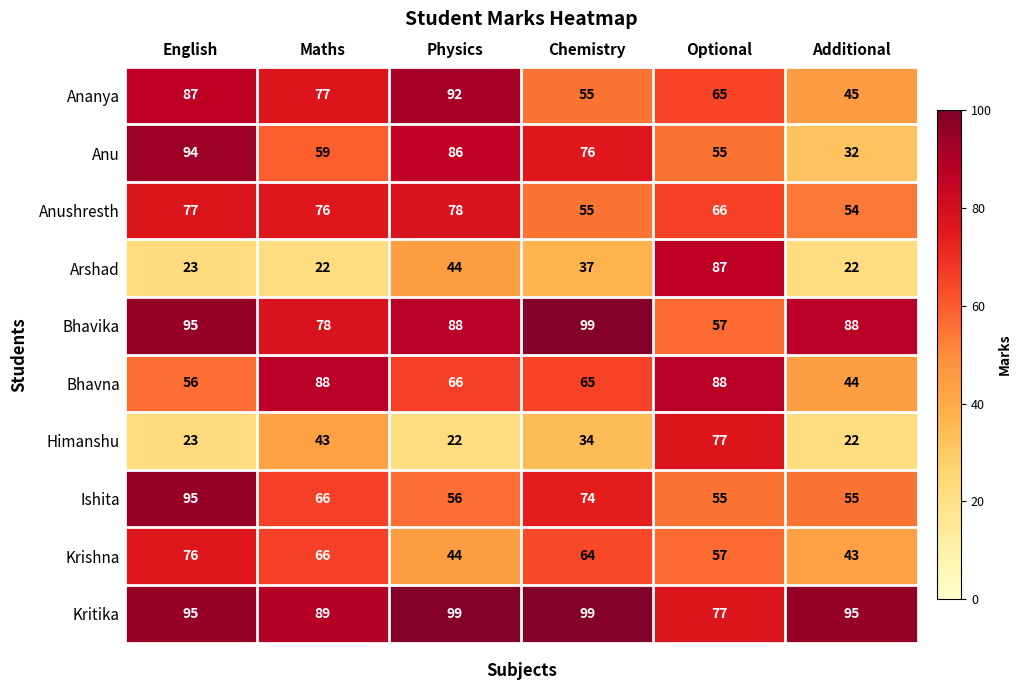

Where is Bhavna nearest to the value 66?

Physics